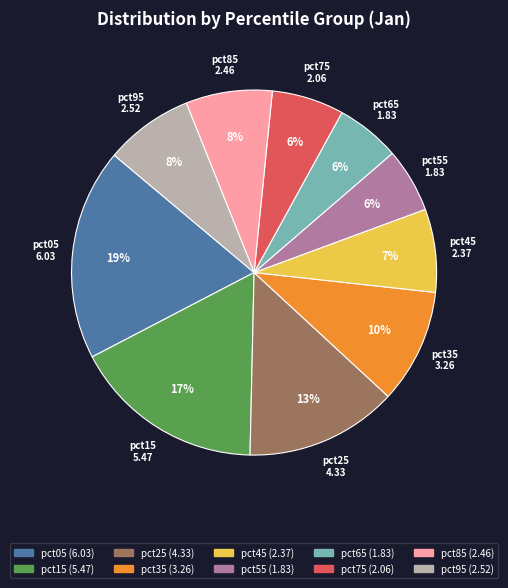

What is the largest slice in the pie chart?

pct05